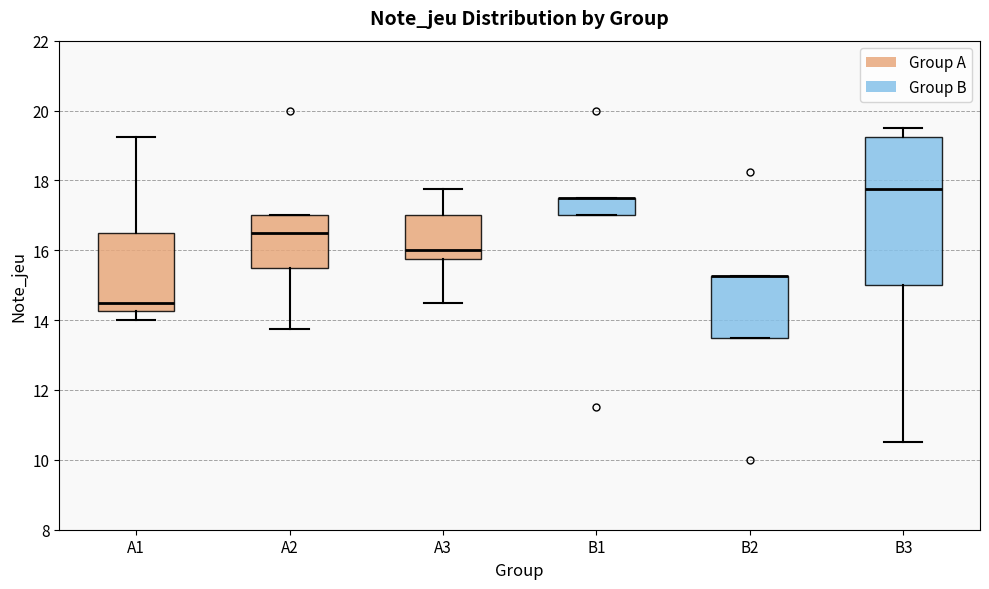

Where does the lower whisker of the box for A2 end on the y-axis? The values are not printed on the chart, so give them approximately, as read against the axis.

13.8